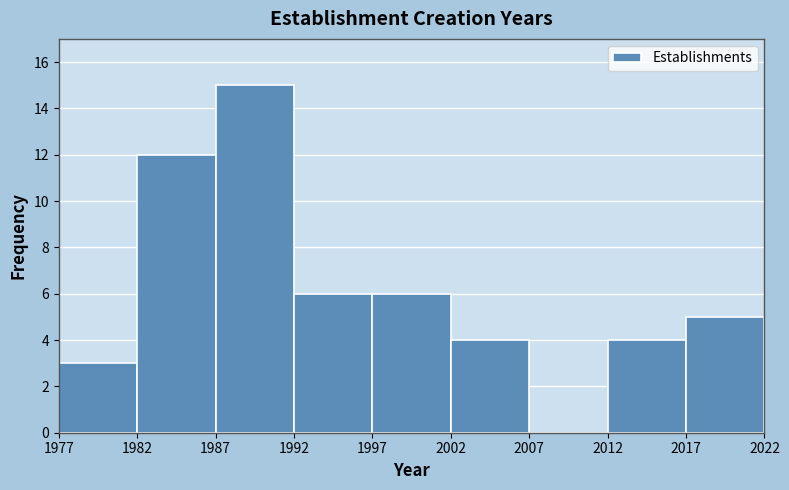

Which range on the x-axis has the tallest bar?

1987 to 1992